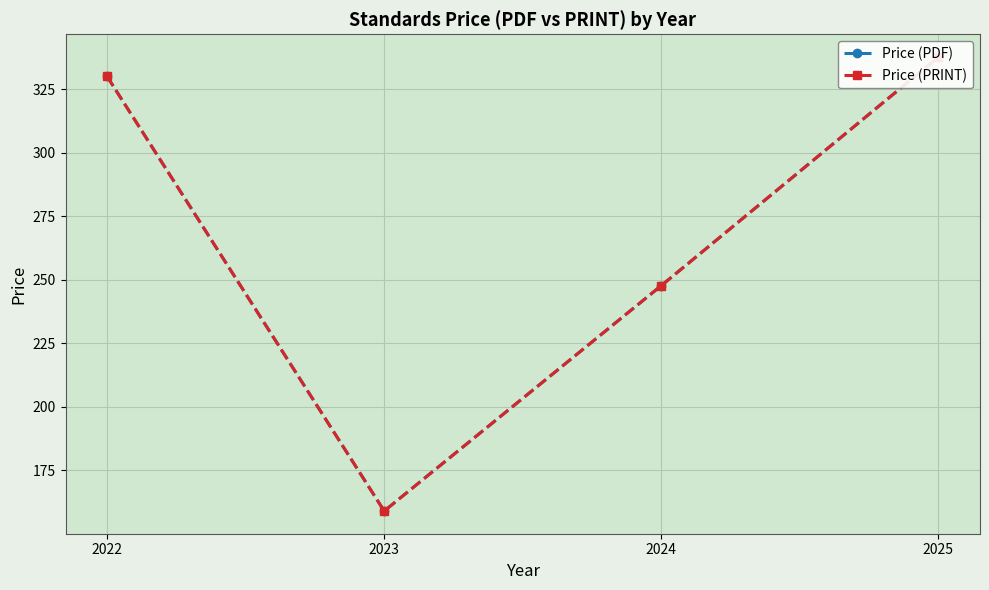

What is the value of the Price (PRINT) point at the 2nd from the left?

159.0